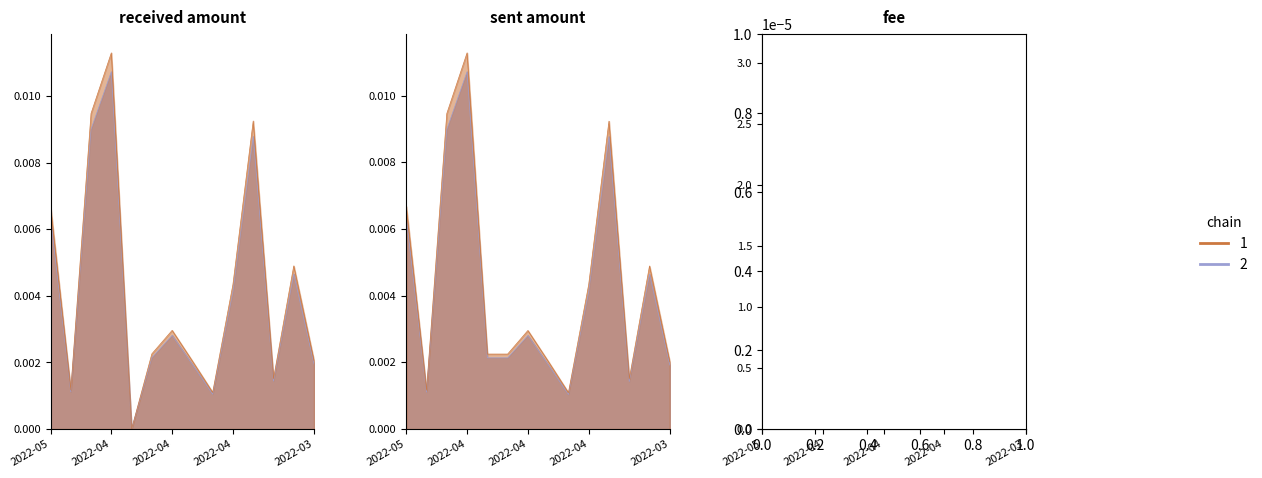

Does the chart display data point markers on the line(s)?

No